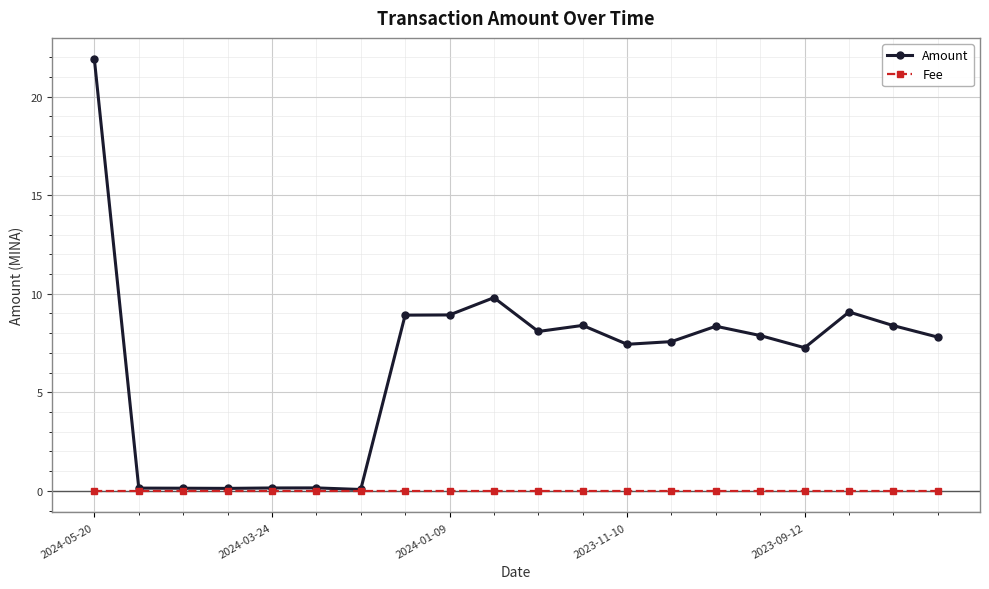

How many series are shown in this chart?

2